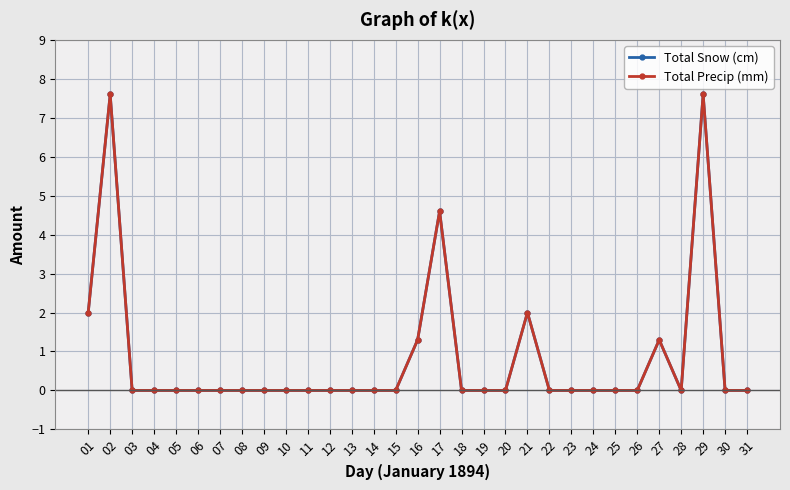

Is this an area chart (filled region under the line)?

No